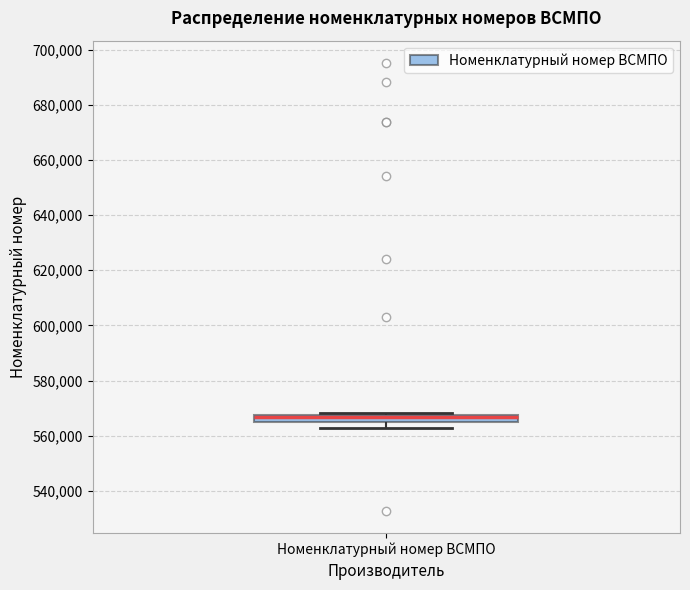

Where is the upper edge of the box for Номенклатурный номер ВСМПО on the y-axis? The values are not printed on the chart, so give them approximately, as read against the axis.

568000